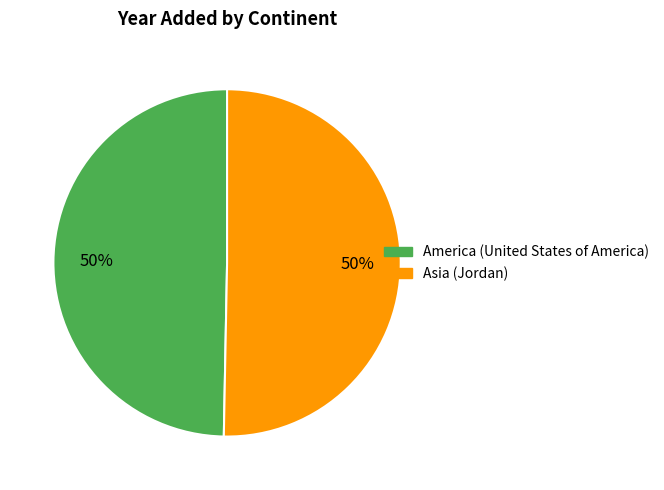

To the nearest percent, what is the combined percentage of Asia (Jordan) and America (United States of America)?

100%